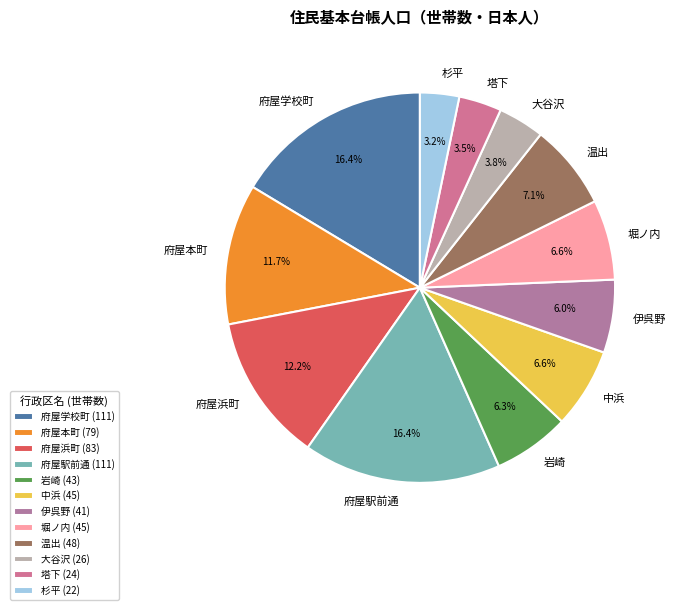

Approximately how many times larger is the value at 府屋学校町 compared to 中浜?

2.5